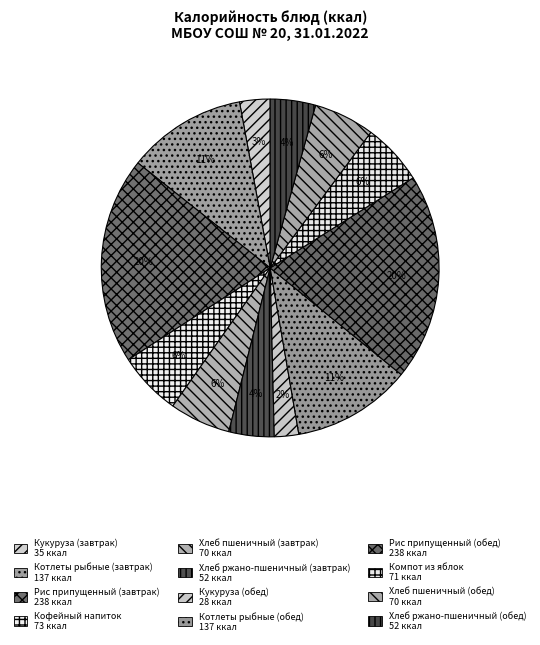

How many segments does this pie chart have?

12